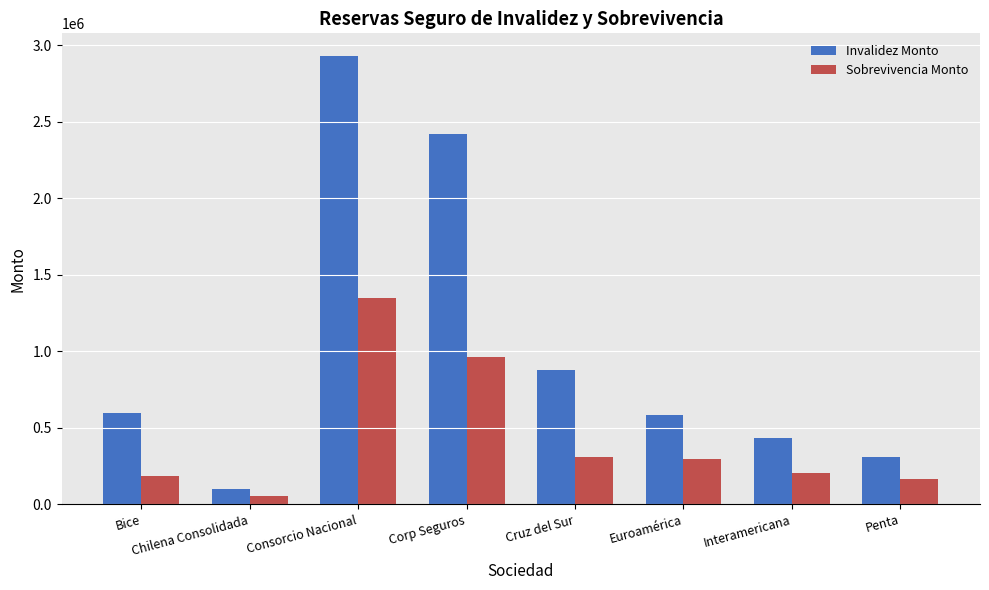

How many distinct data groups are displayed?

2